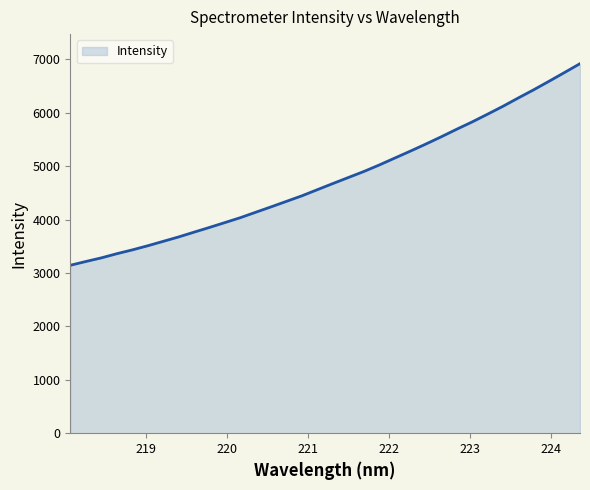

What is the minimum value shown in the chart?

3144.1